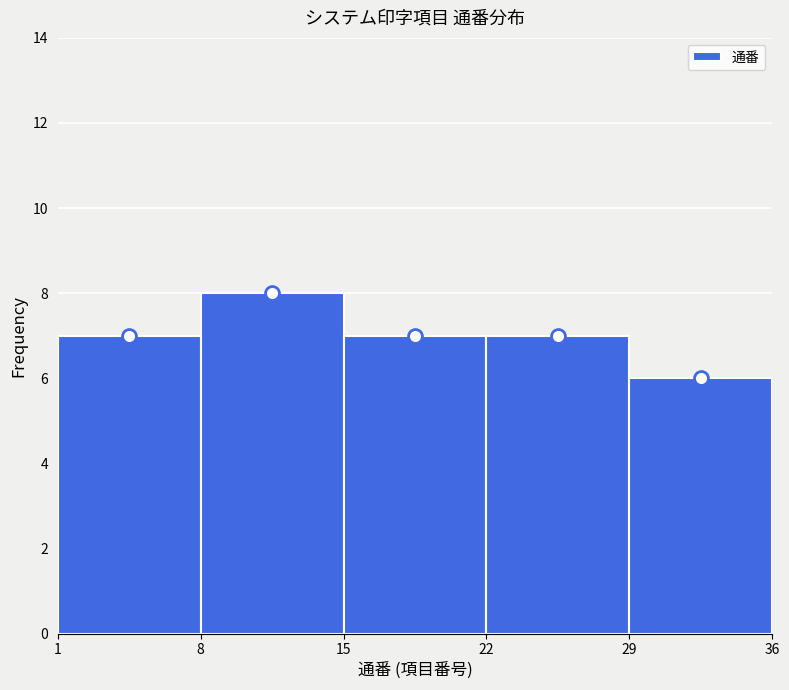

How tall is the bar that spans 15 to 22 on the x-axis? The values are not printed on the chart, so give them approximately, as read against the axis.

7